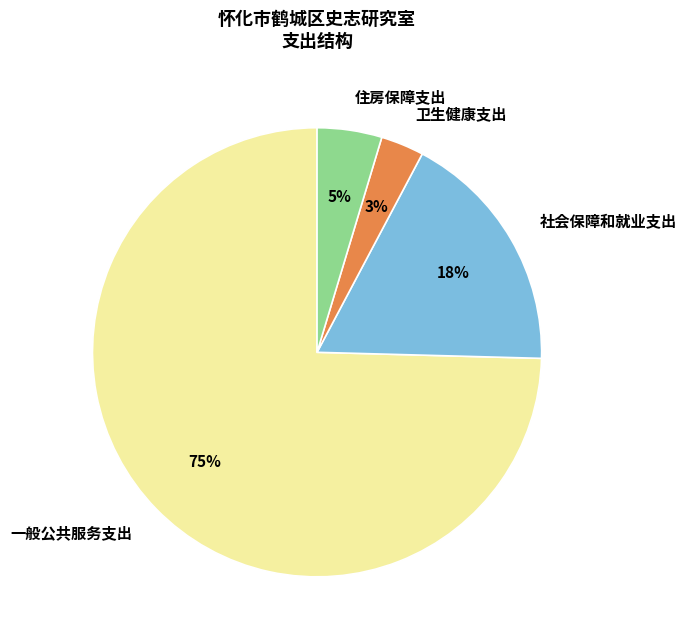

How many slices are in this pie chart?

4